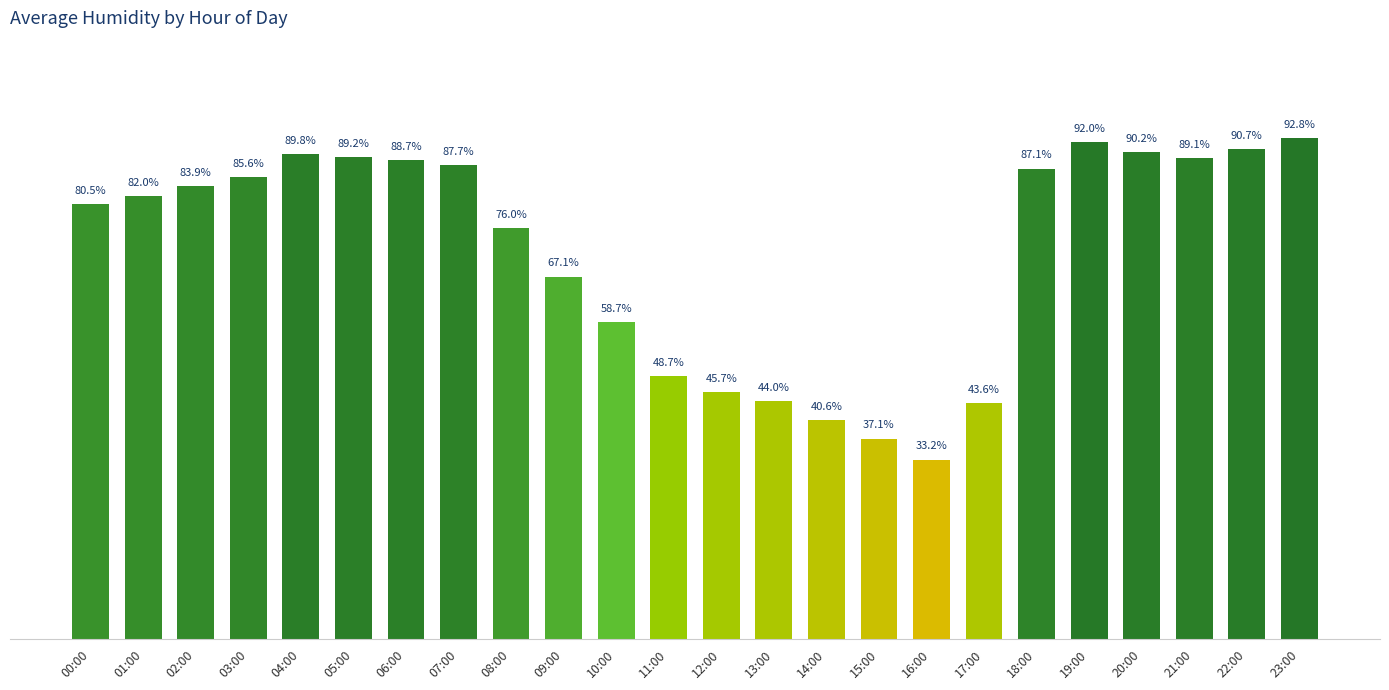

What is the label of the 1st bar from the right?

23:00